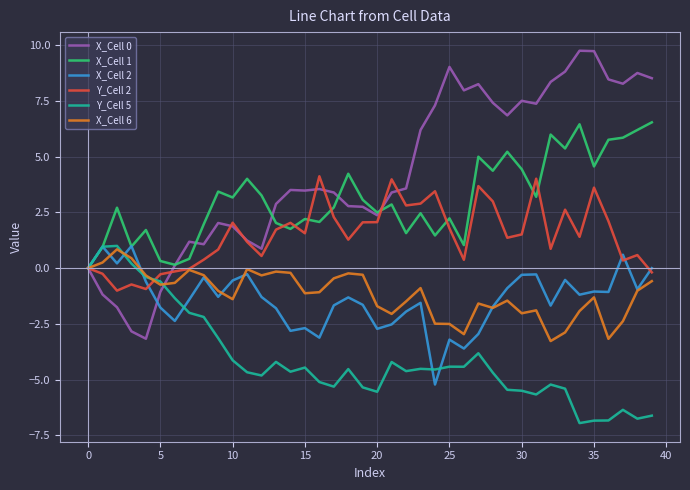

What is the smallest value displayed?

-6.9